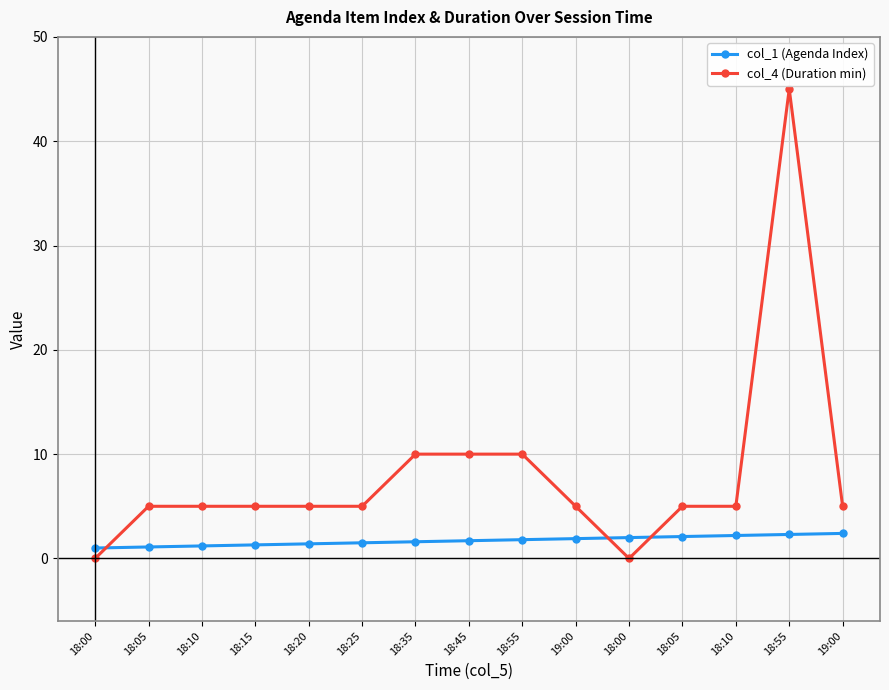

What is the difference between the second highest and second lowest values in the col_1 (Agenda Index) series?

1.2